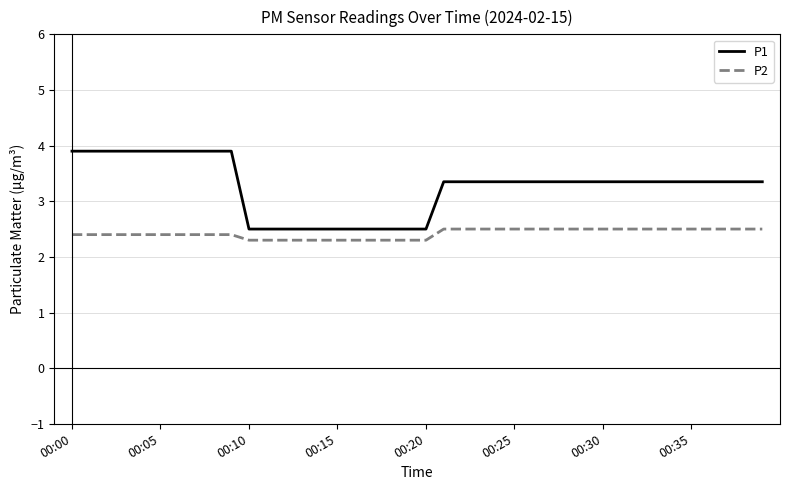

True or false: P1 and P2 cross at least once.

False